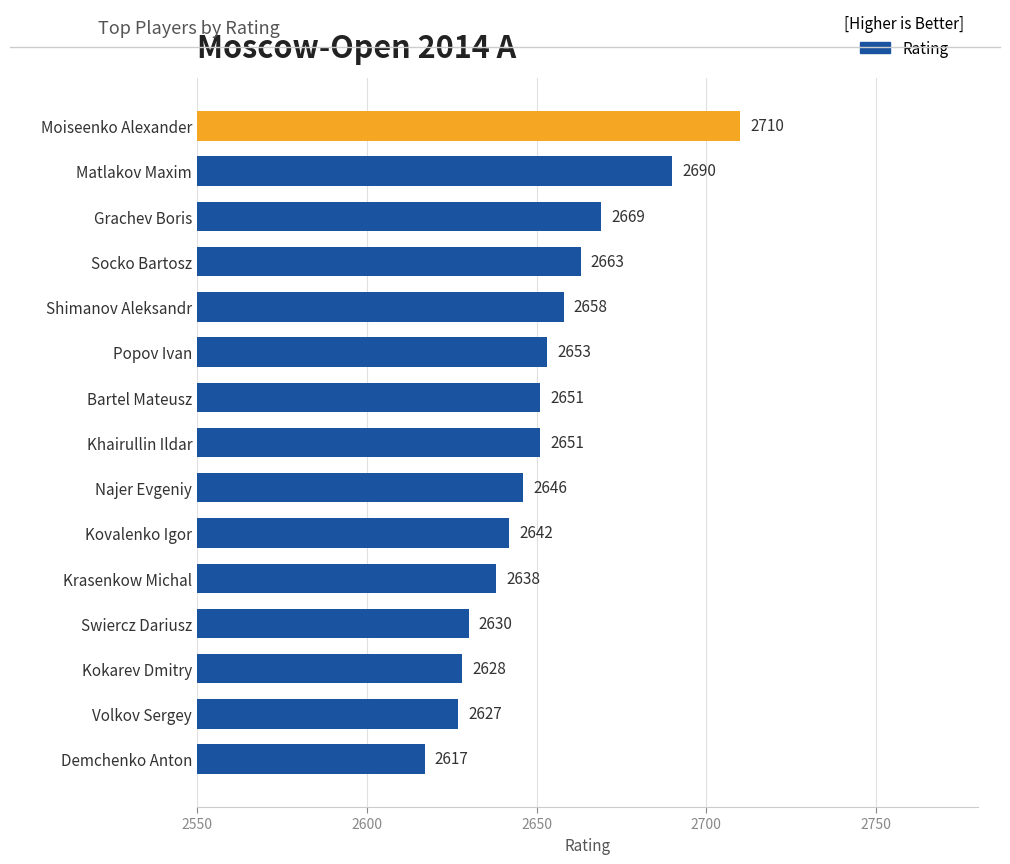

True or false: the data shows 3506 at Shimanov Aleksandr.

False